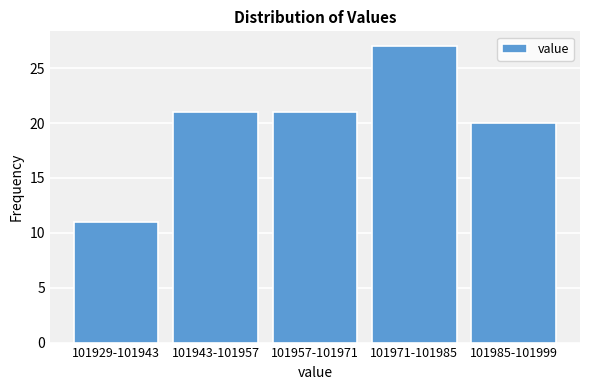

Reading left to right, what are all the values shown in this chart?

11	21	21	27	20